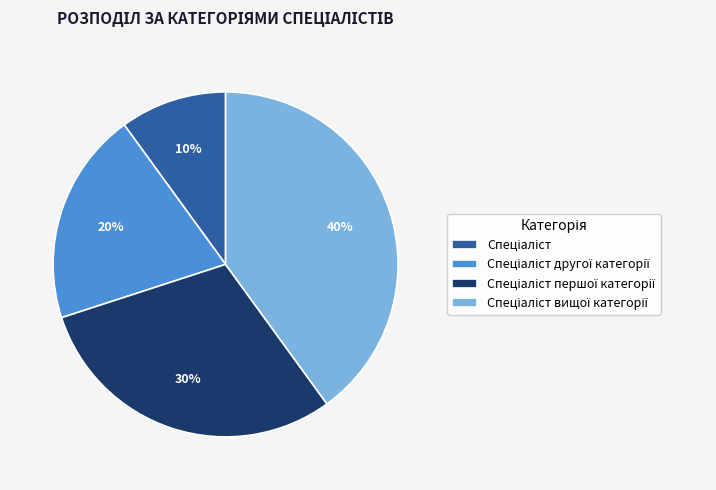

To the nearest percent, what is the average slice percentage?

25%